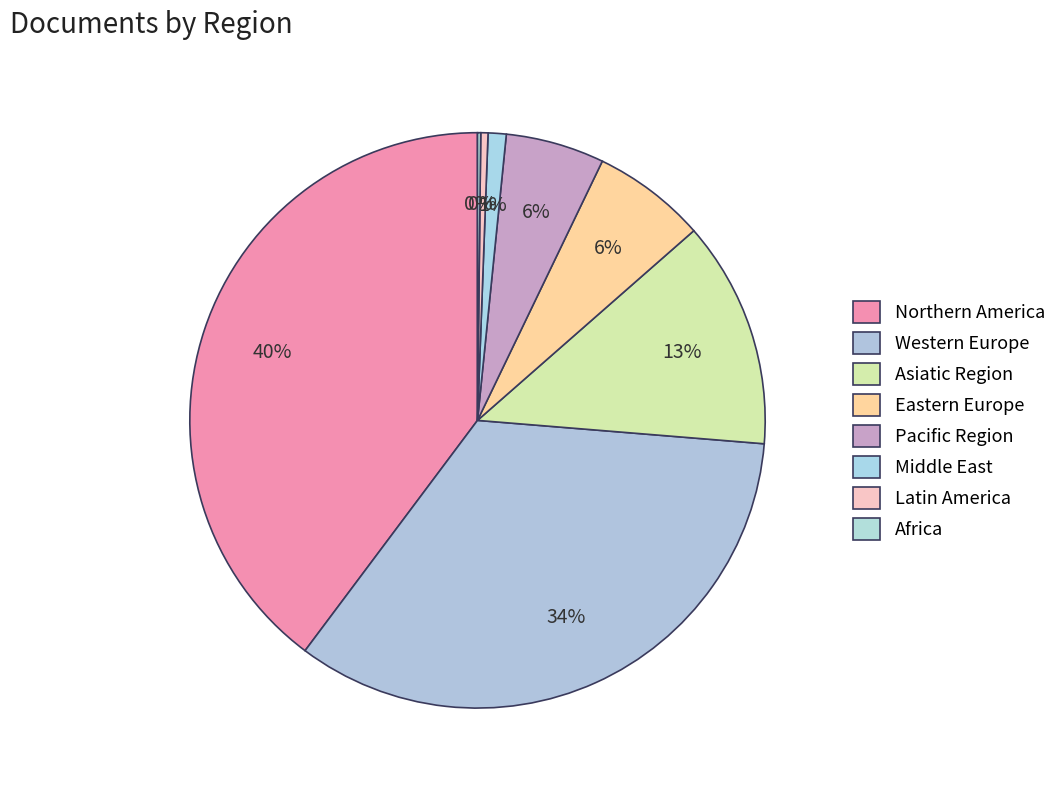

To the nearest percent, what is the average slice percentage?

12%